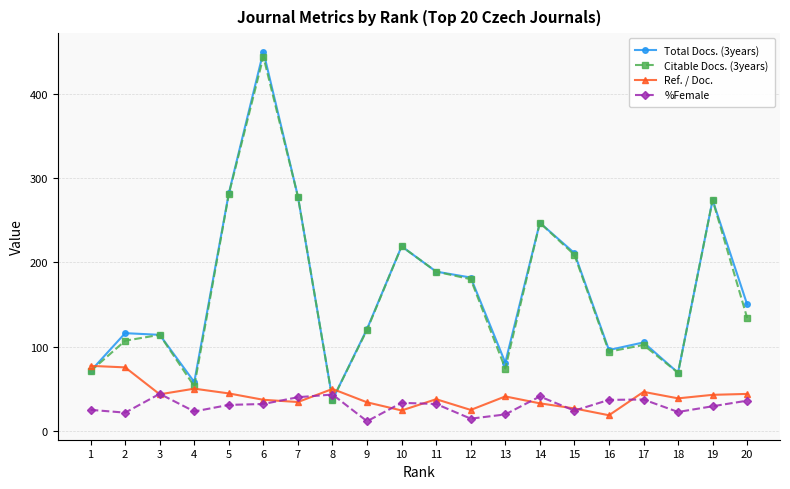

True or false: Ref. / Doc. has more than 2 points higher than both neighbors.

True